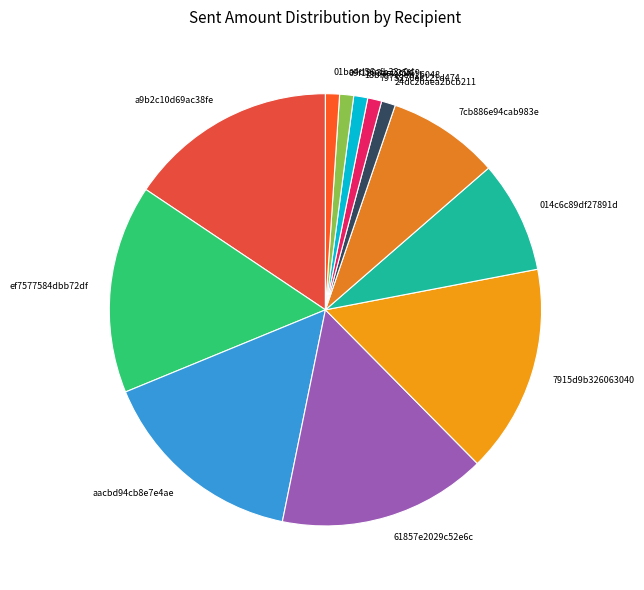

Does 24dc20aea2bcb211 account for over 50% of the chart?

No